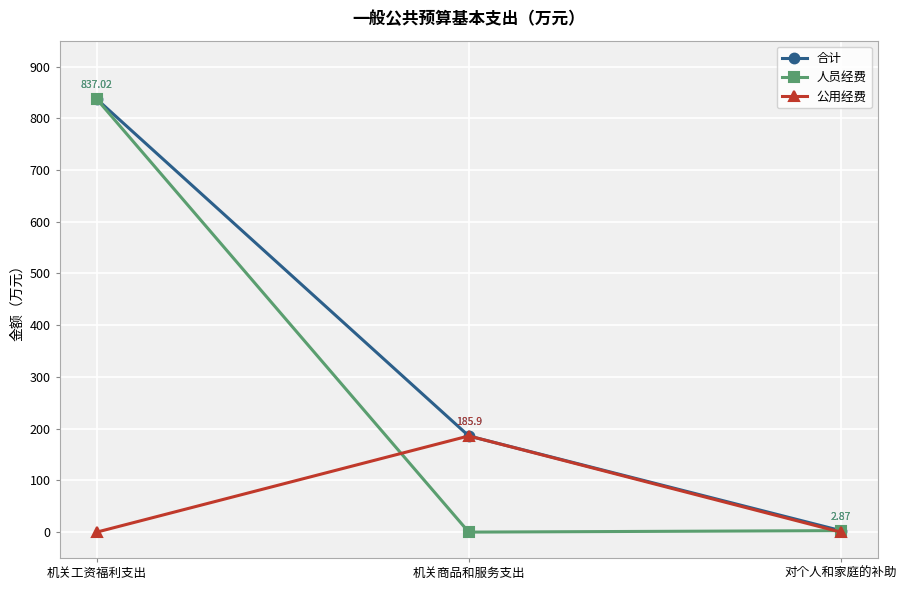

How many lines are shown in the chart?

3